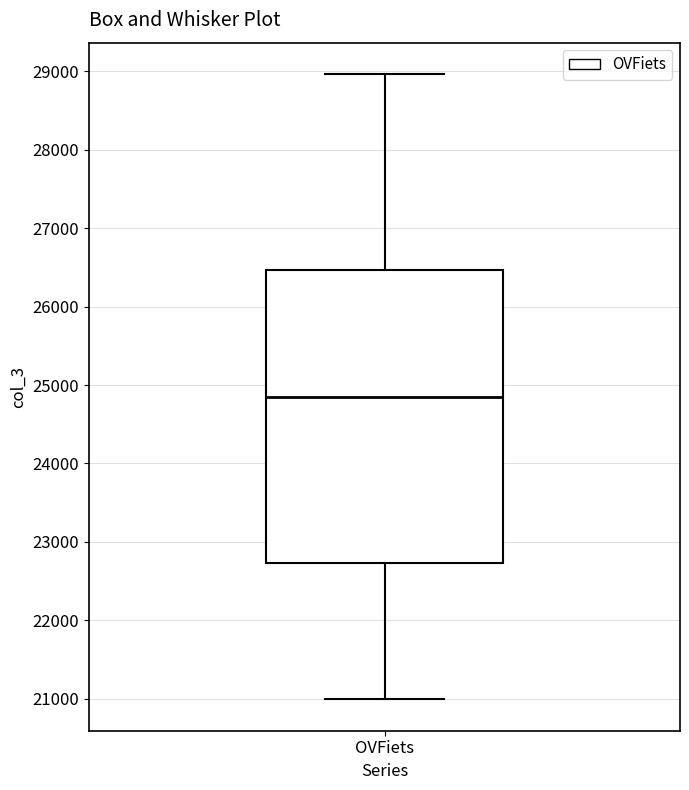

Read this box plot against the y-axis: the position of the median line, the range covered by the box, and the ends of both whiskers. The values are not printed on the chart, so give them approximately, as read against the axis.

median 24900, box 22700 to 26500, whiskers 21000 to 29000